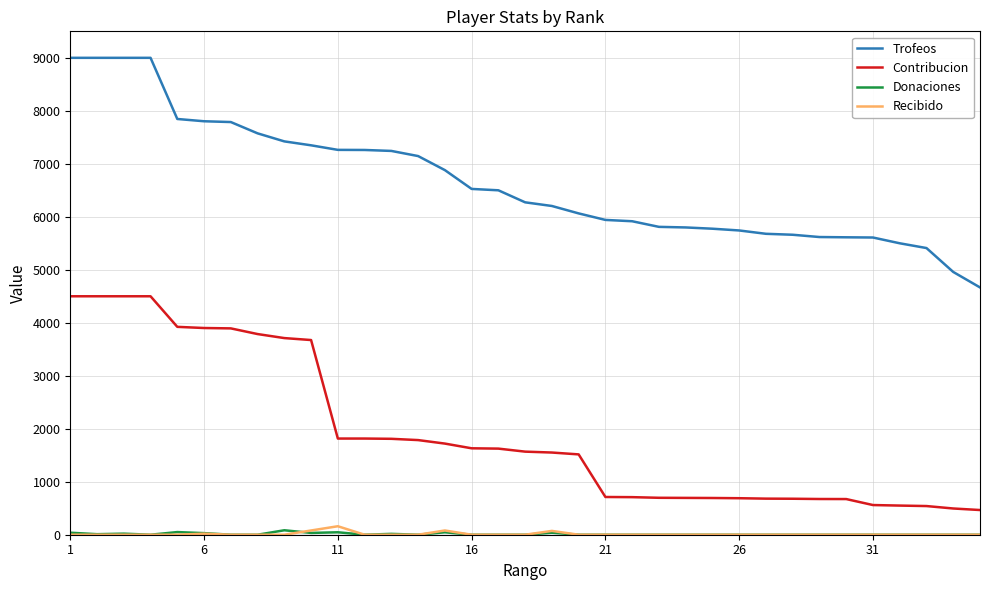

True or false: Contribucion and Recibido intersect in this chart.

False